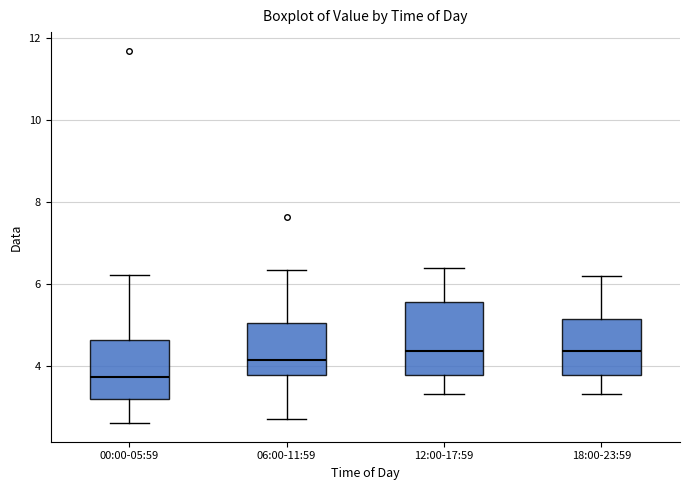

Reading left to right, read every box against the y-axis: the position of its median line, the range the box covers, and the ends of its whiskers. The values are not printed on the chart, so give them approximately, as read against the axis.

00:00-05:59: median 3.8, box 3.2 to 4.6, whiskers 2.6 to 6.2
06:00-11:59: median 4.2, box 3.8 to 5.0, whiskers 2.8 to 6.4
12:00-17:59: median 4.4, box 3.8 to 5.6, whiskers 3.4 to 6.4
18:00-23:59: median 4.4, box 3.8 to 5.2, whiskers 3.4 to 6.2